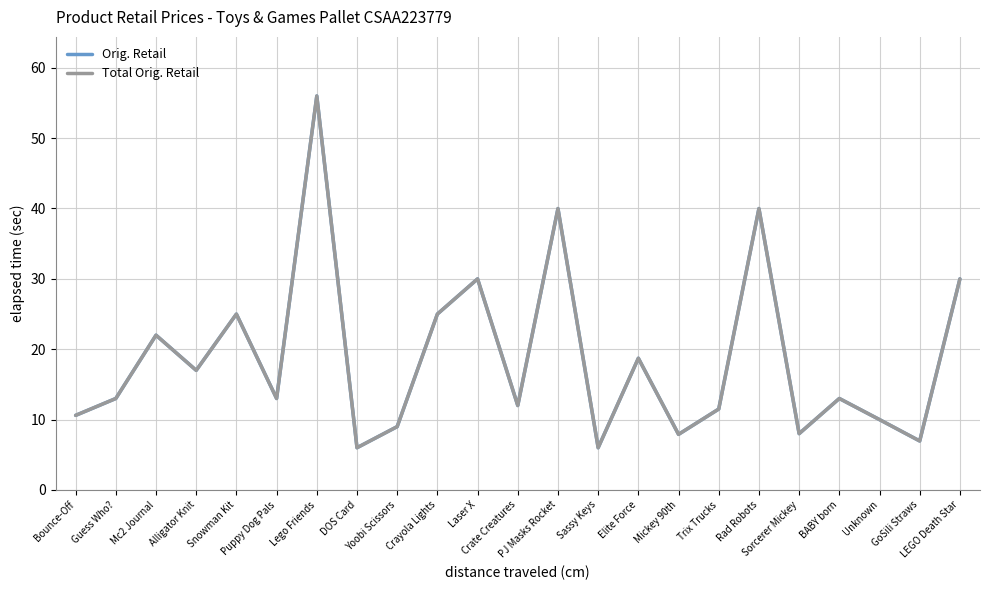

Does the chart display data point markers on the line(s)?

No